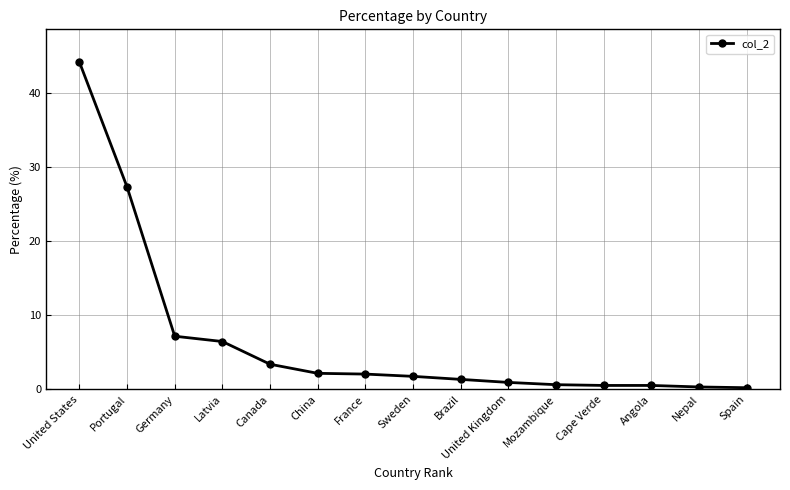

Read the value at Portugal.

27.3